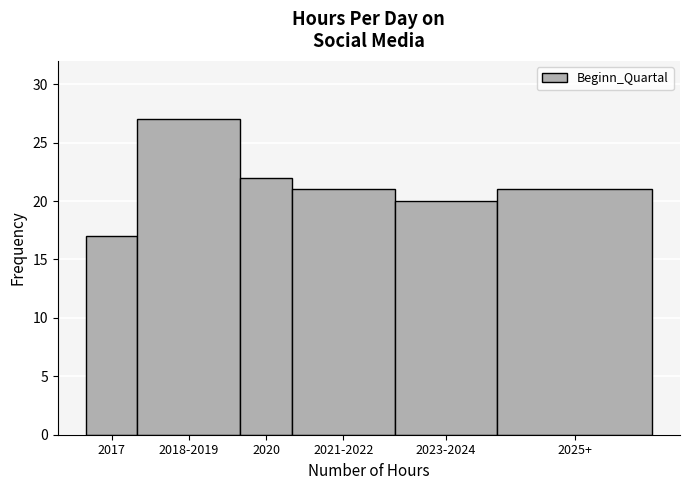

Reading right to left, what are all the values shown in this chart?

21	20	21	22	27	17